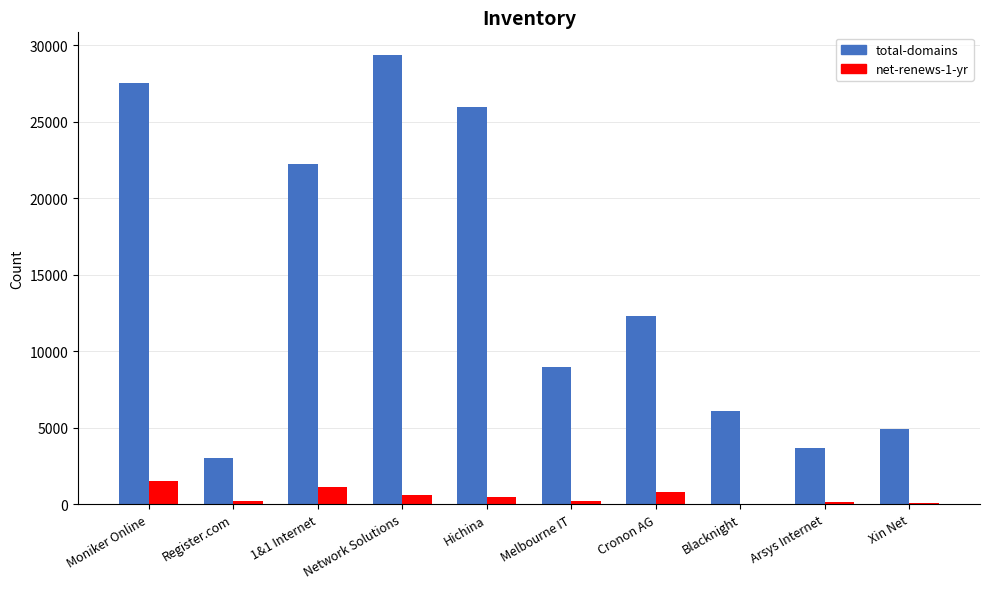

What is the total value across all series at Cronon AG?

13077